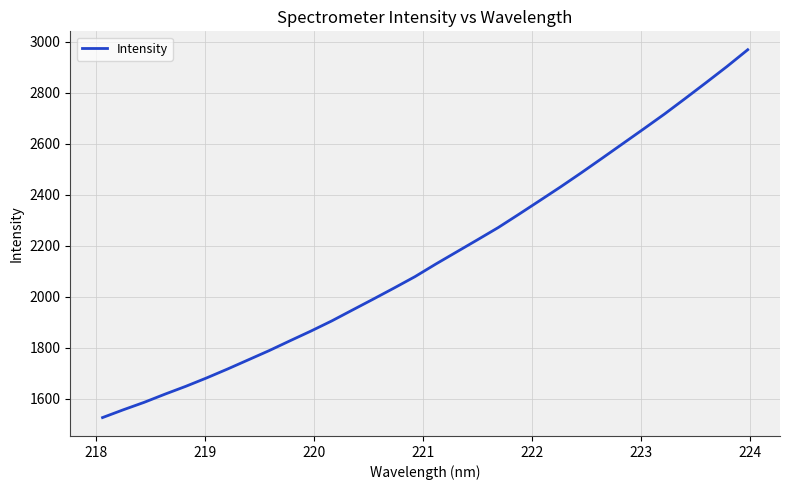

What is the maximum value shown in the chart?

2968.2